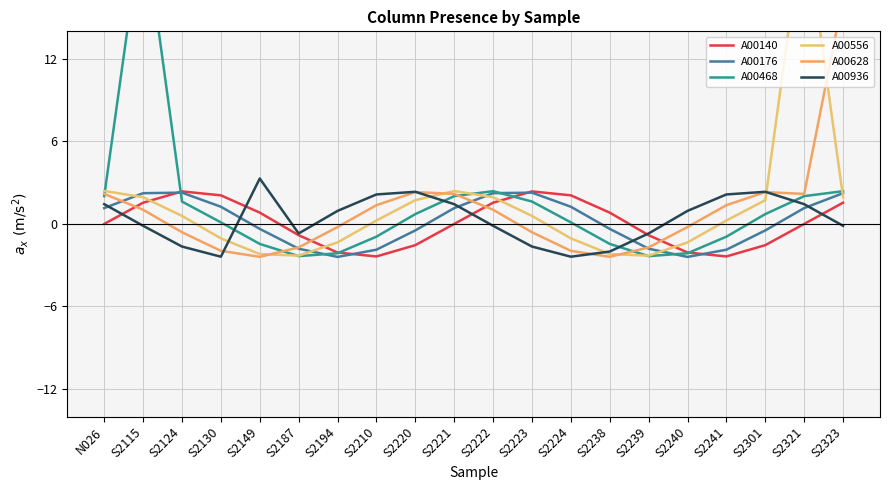

What position from the left is S2223?

12